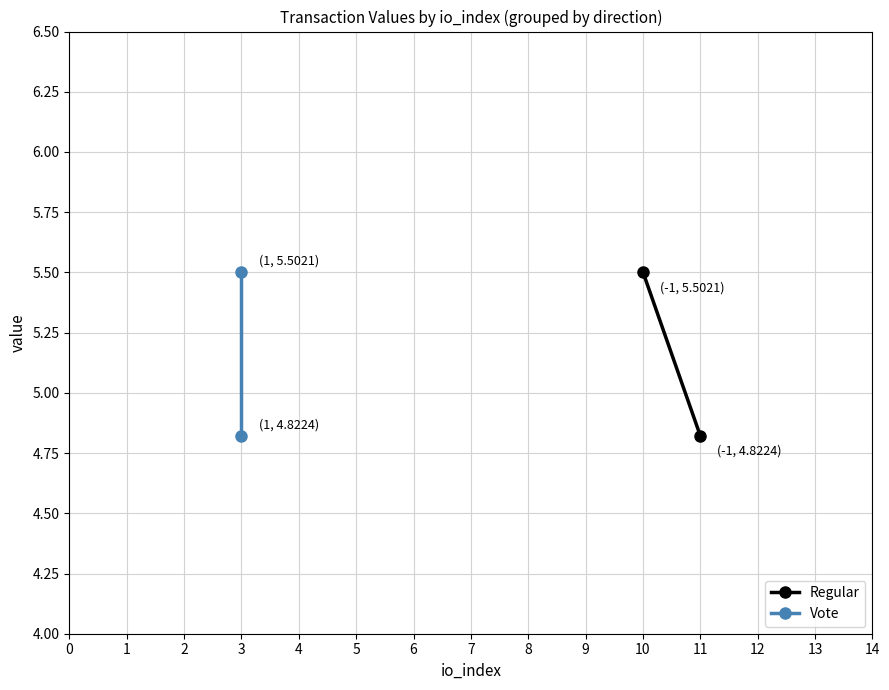

Count the Vote values in the range 4 to 5.

1